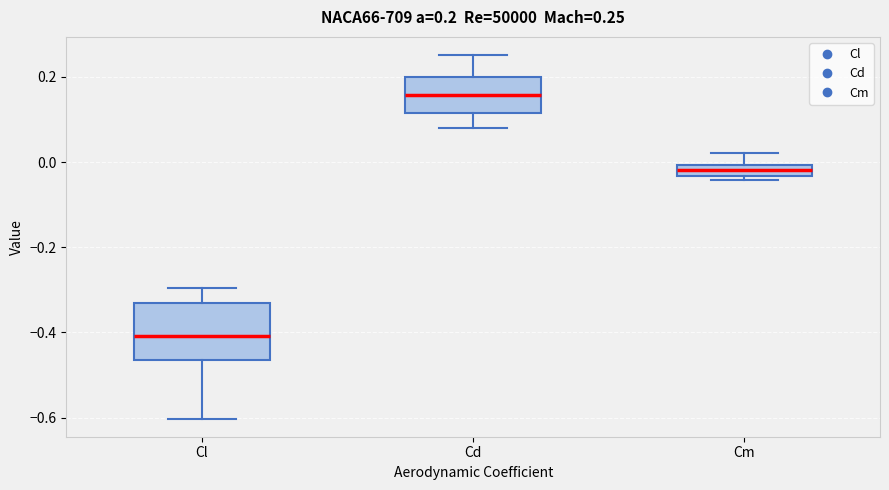

Comparing the boxes themselves (not the whiskers), which one is the tallest?

Cl